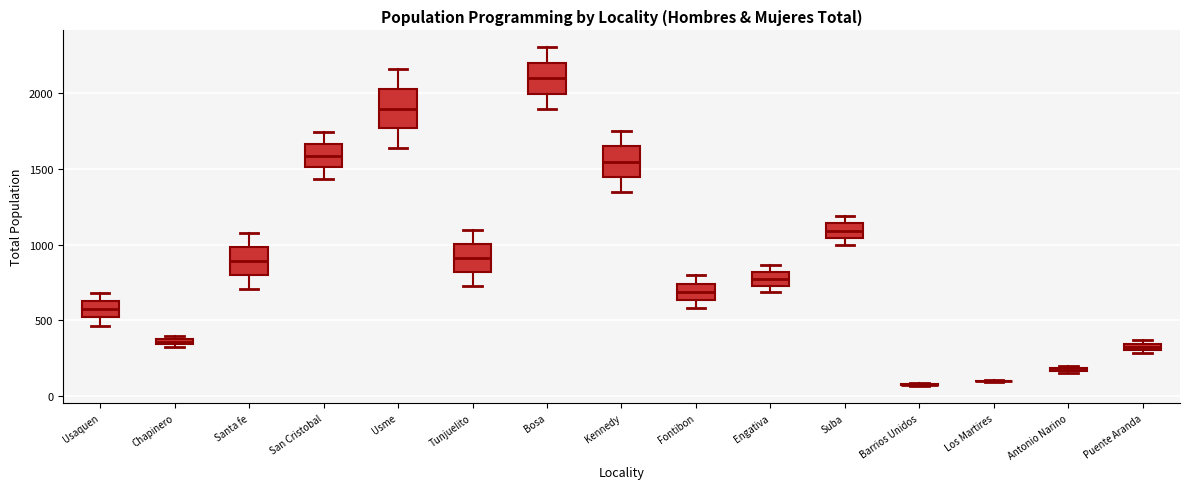

Where is the lower edge of the box for Bosa on the y-axis? The values are not printed on the chart, so give them approximately, as read against the axis.

2000